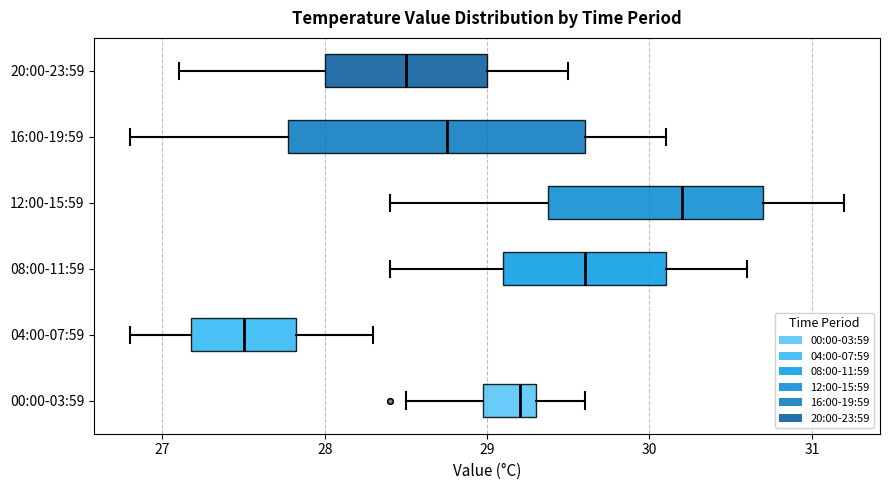

Reading bottom to top, transcribe this box plot: for each box, give where its median line is, the range the box spans, and where its two whiskers end, as read against the x-axis. The values are not printed on the chart, so give them approximately, as read against the axis.

00:00-03:59: median 29.2, box 29.0 to 29.3, whiskers 28.5 to 29.6
04:00-07:59: median 27.5, box 27.2 to 27.8, whiskers 26.8 to 28.3
08:00-11:59: median 29.6, box 29.1 to 30.1, whiskers 28.4 to 30.6
12:00-15:59: median 30.2, box 29.4 to 30.7, whiskers 28.4 to 31.2
16:00-19:59: median 28.8, box 27.8 to 29.6, whiskers 26.8 to 30.1
20:00-23:59: median 28.5, box 28.0 to 29.0, whiskers 27.1 to 29.5